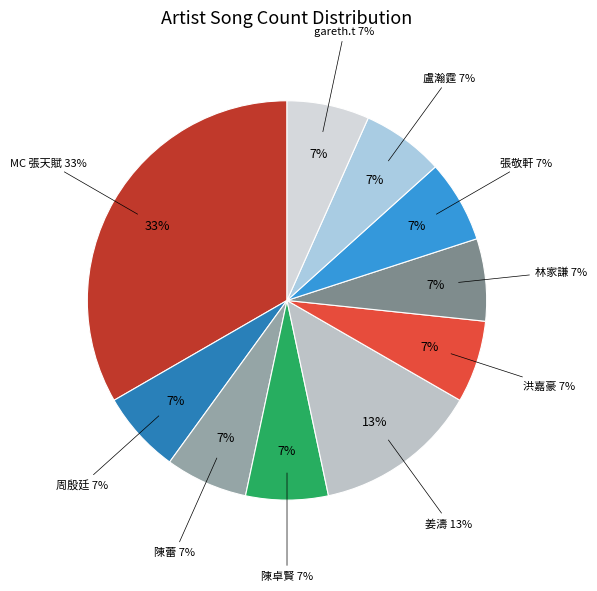

Does 陳蕾 represent more than half of the total?

No